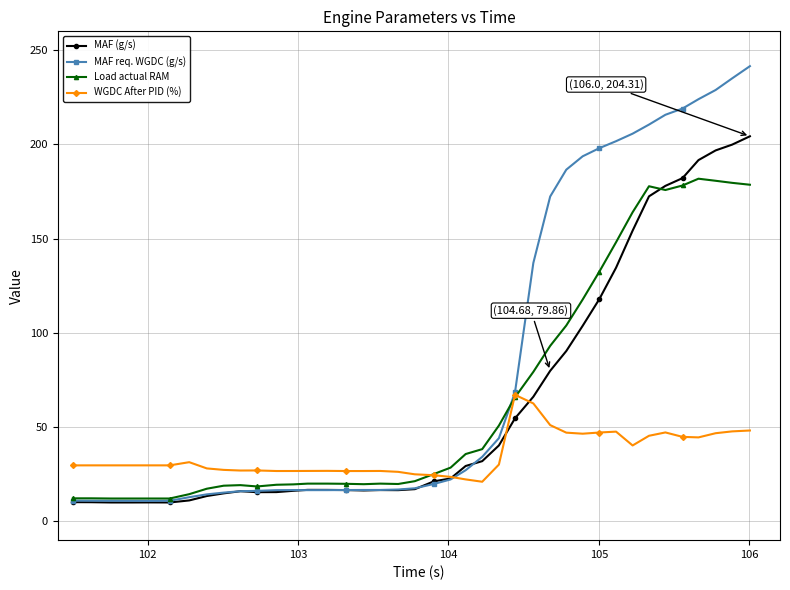

How many data points in Load actual RAM are above 25?

20